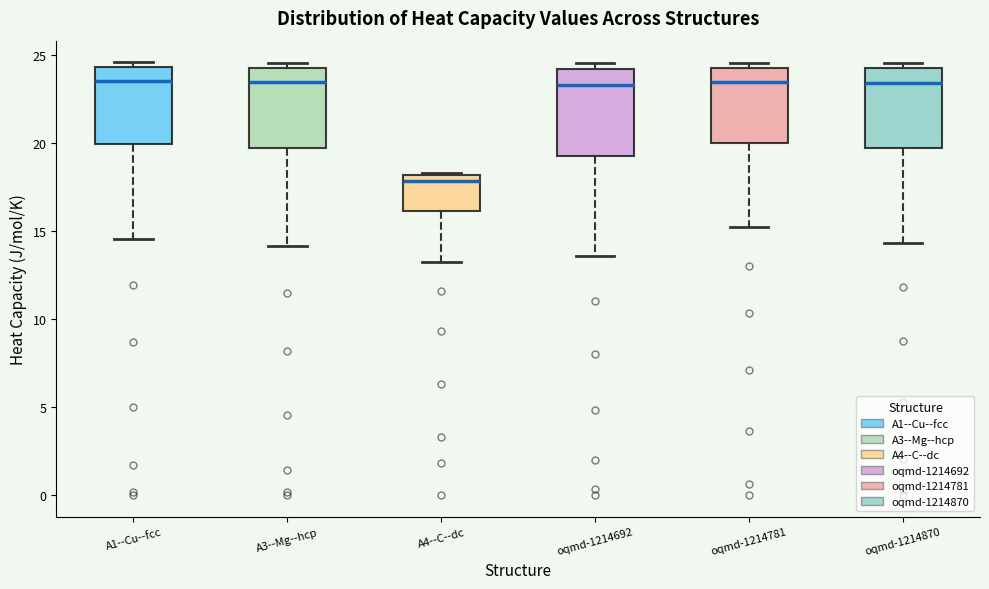

Where does the lower whisker of the box for oqmd-1214692 end on the y-axis? The values are not printed on the chart, so give them approximately, as read against the axis.

13.5